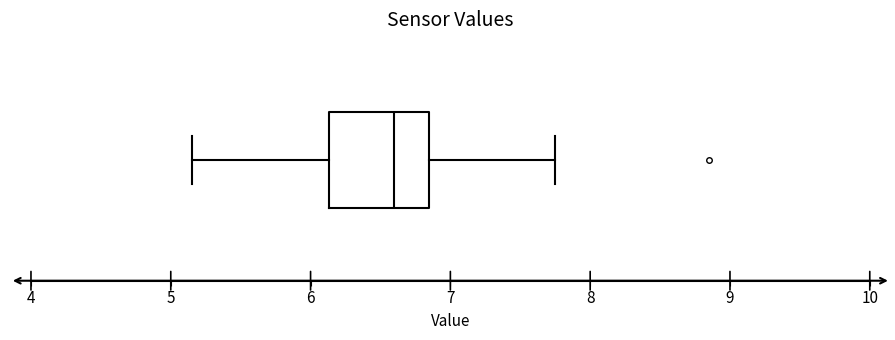

Transcribe this box plot: give where the median line is, the range the box spans, and where the two whiskers end, as read against the x-axis. The values are not printed on the chart, so give them approximately, as read against the axis.

median 6.6, box 6.1 to 6.9, whiskers 5.2 to 7.8